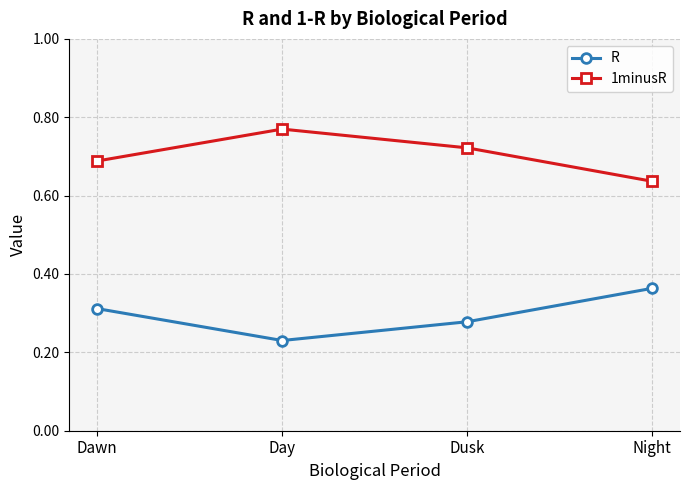

In 1minusR, how many points are higher than both neighbors (excluding endpoints)?

1